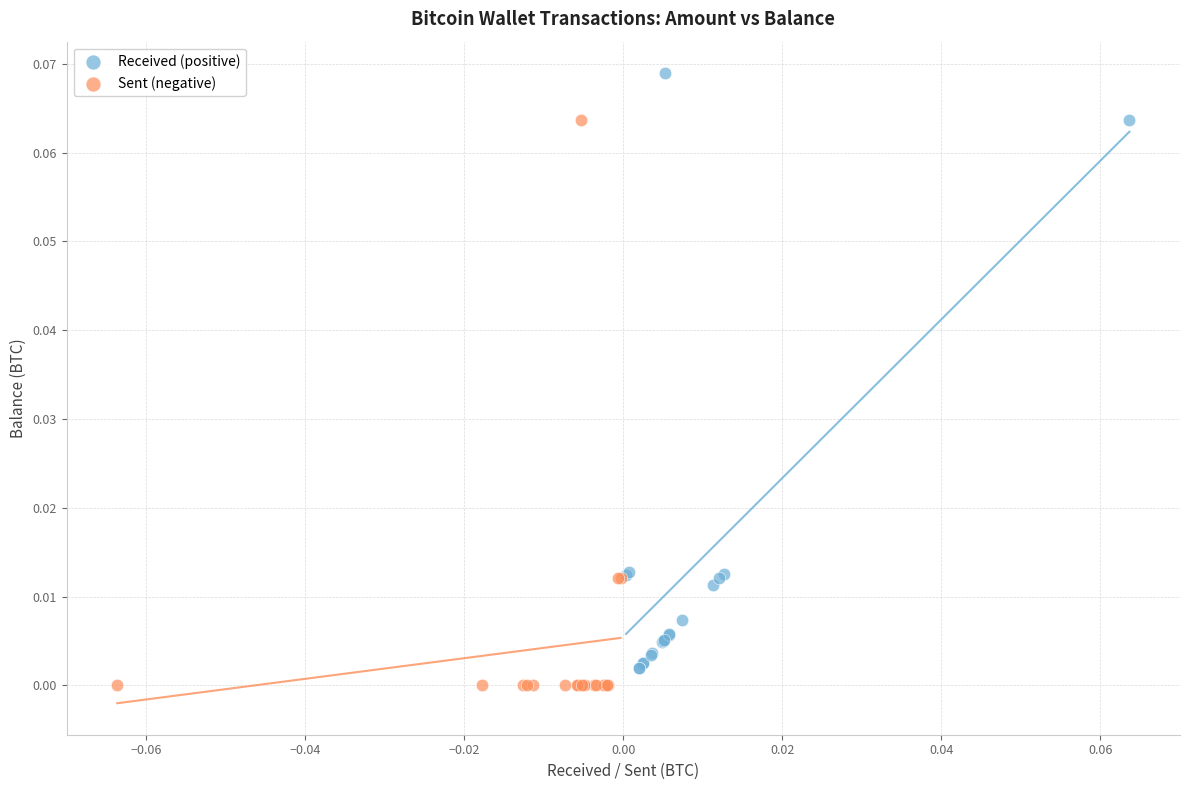

Which series reaches the minimum Y coordinate?

Sent (negative)